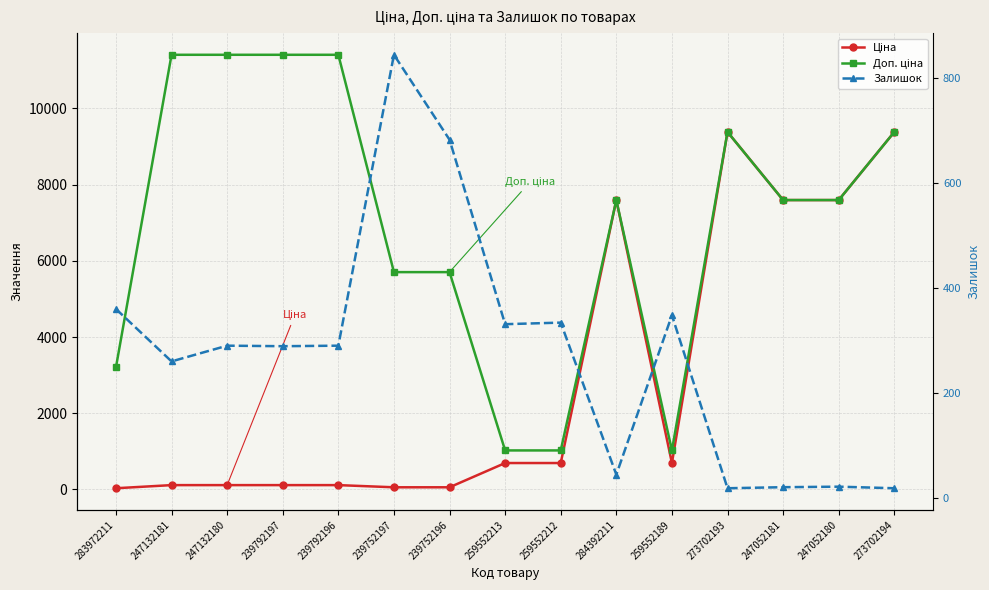

How many data points in Ціна are less than 693?

7